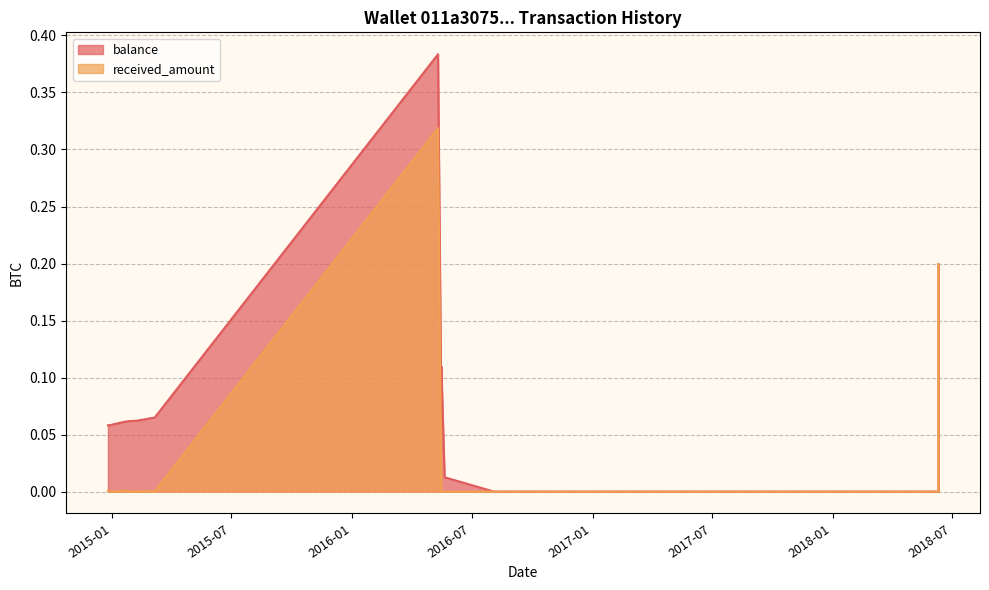

True or false: balance has a value of 0.1 at 2016-05-16.

True